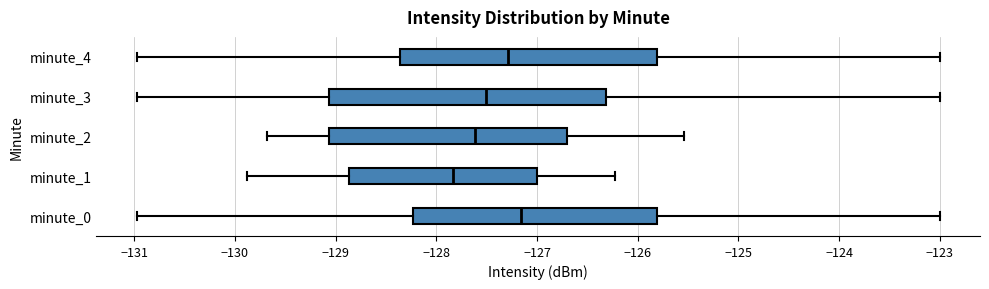

Reading bottom to top, transcribe this box plot: for each box, give where its median line is, the range the box spans, and where its two whiskers end, as read against the x-axis. The values are not printed on the chart, so give them approximately, as read against the axis.

minute_0: median -127.2, box -128.2 to -125.8, whiskers -131.0 to -123.0
minute_1: median -127.8, box -128.9 to -127.0, whiskers -129.9 to -126.2
minute_2: median -127.6, box -129.1 to -126.7, whiskers -129.7 to -125.5
minute_3: median -127.5, box -129.1 to -126.3, whiskers -131.0 to -123.0
minute_4: median -127.3, box -128.4 to -125.8, whiskers -131.0 to -123.0